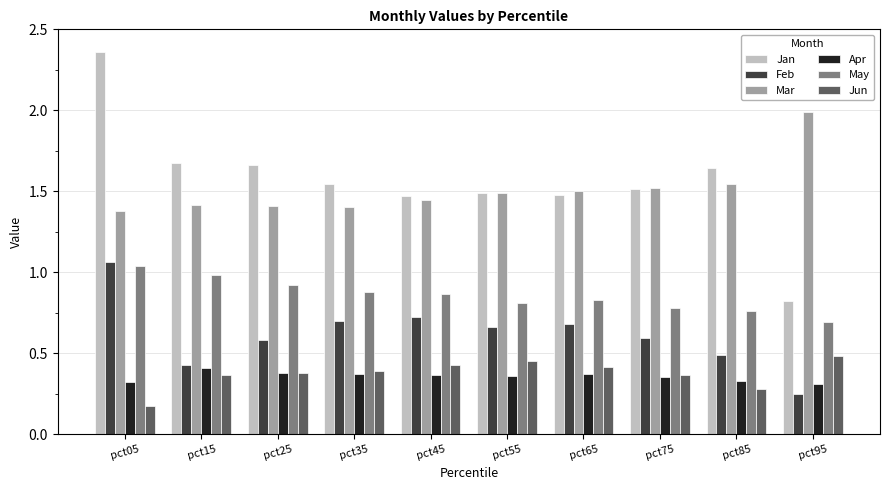

At which label is Jun closest to 0?

pct05